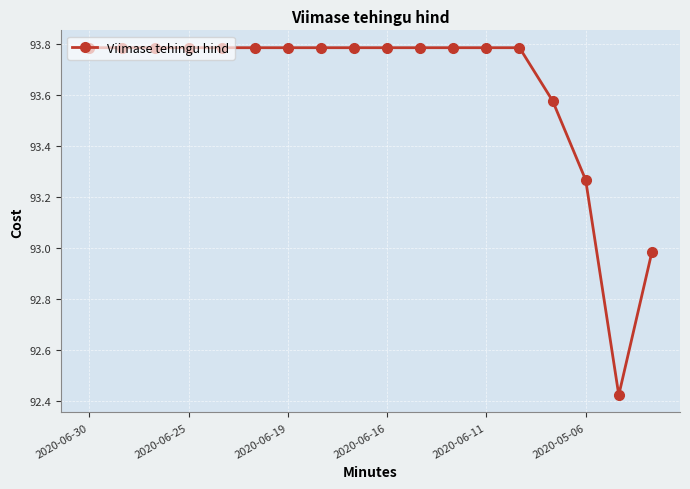

What is the maximum value shown in the chart?

93.8